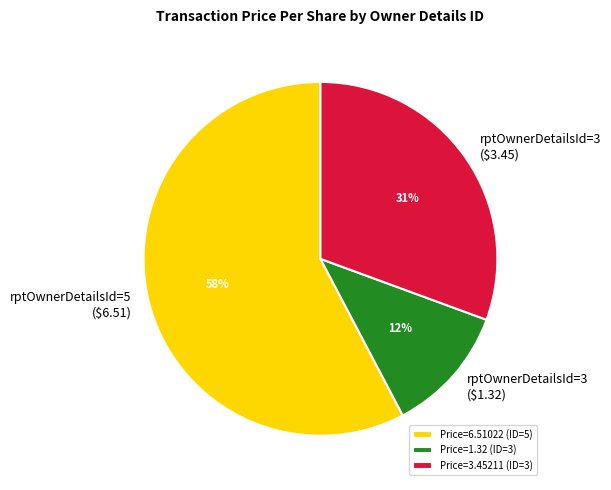

Between Price=3.45211 (ID=3) and Price=6.51022 (ID=5), which is larger?

Price=6.51022 (ID=5)